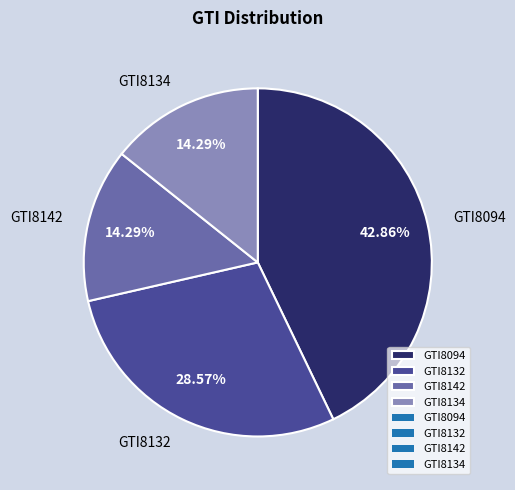

Is GTI8094 the majority of the pie?

No